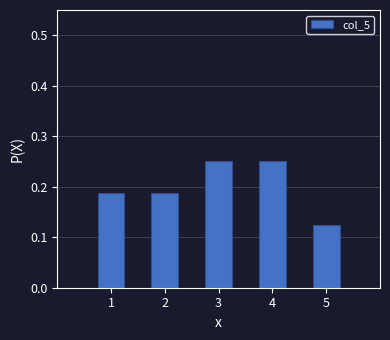

What is the sum of all values?

1.0